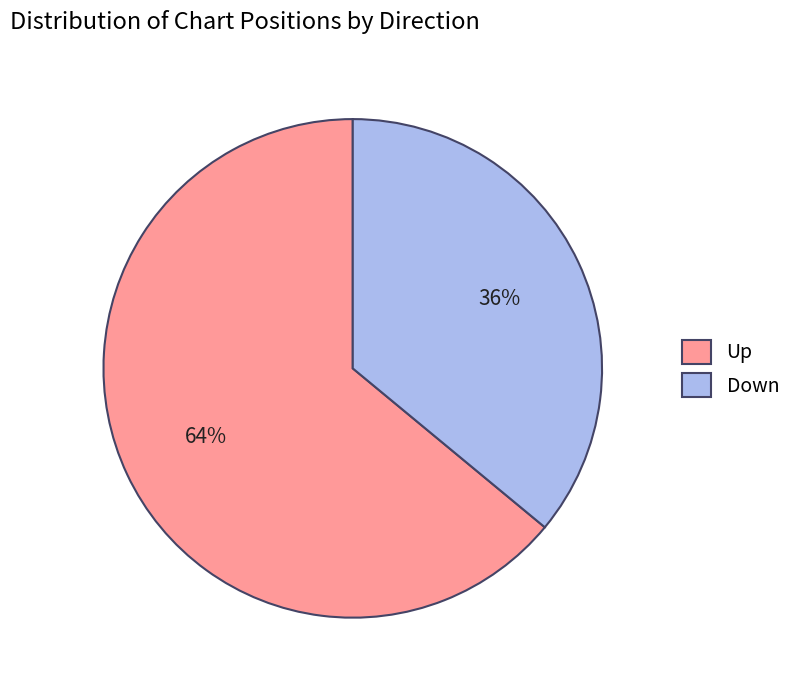

To the nearest percent, what portion does Down represent?

36%